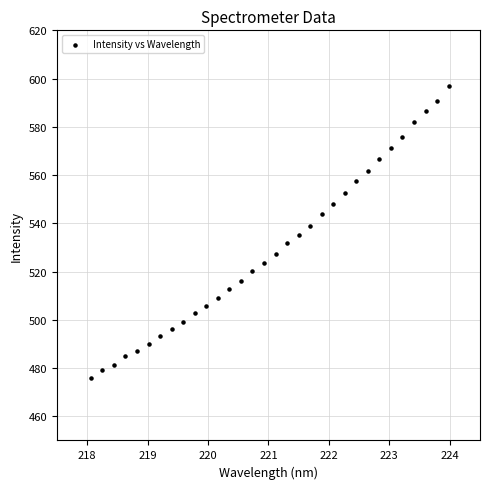

What is the range of Y values (max minus min)?

120.9